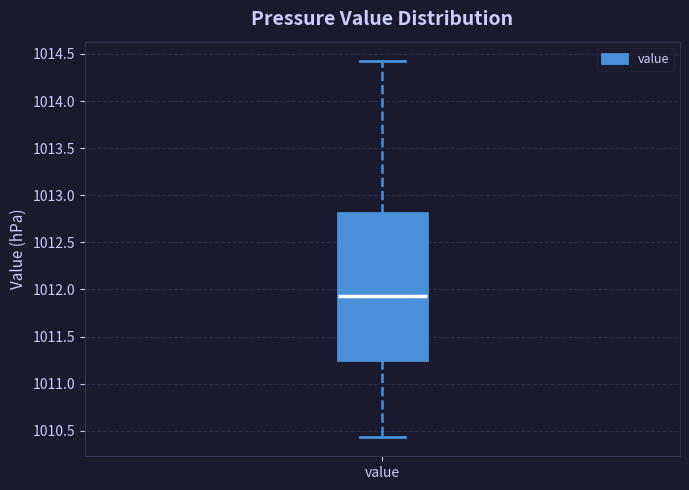

Where is the lower edge of the box for value on the y-axis? The values are not printed on the chart, so give them approximately, as read against the axis.

1011.25